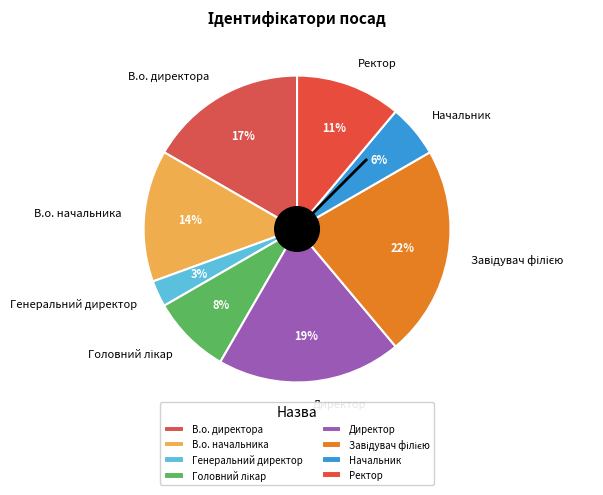

To the nearest percent, what is the average slice percentage?

12%